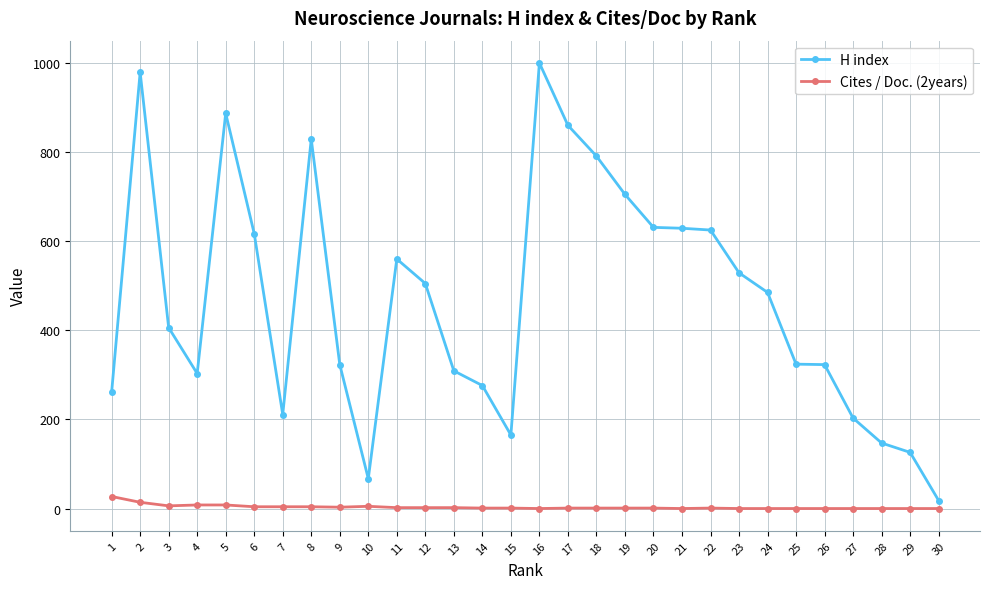

Count the number of data series in this chart.

2